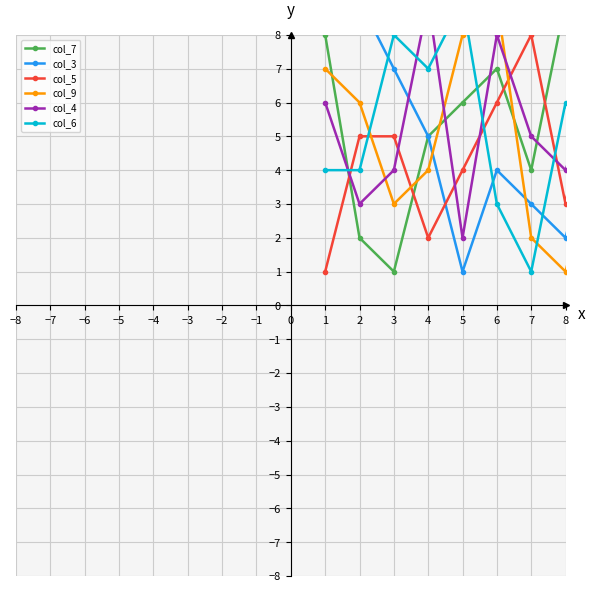

What are all the series names shown in the legend?

col_7, col_3, col_5, col_9, col_4, col_6